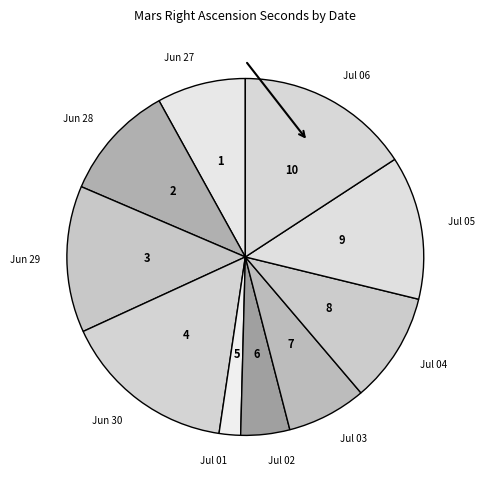

The Jul 04 slice represents 10% of the pie. True or false?

True